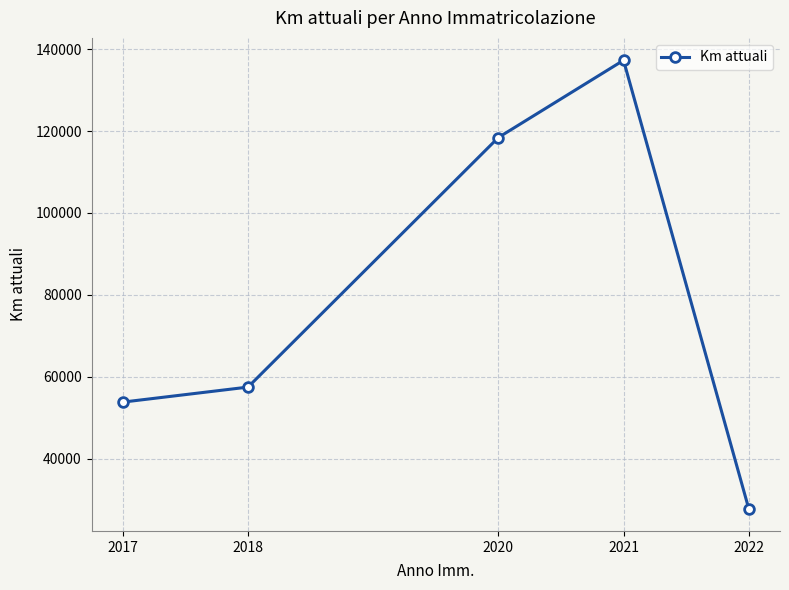

Does the chart display data point markers on the line(s)?

Yes